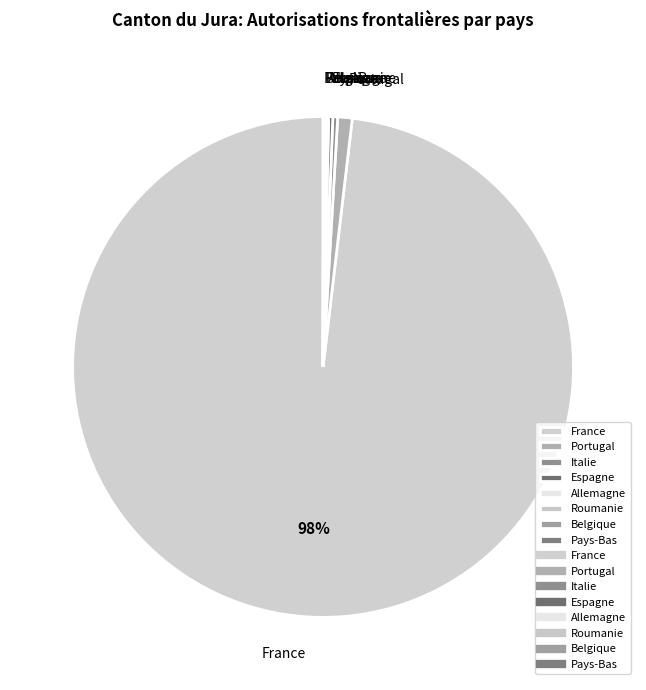

Which has a higher value, Portugal or Italie?

Portugal